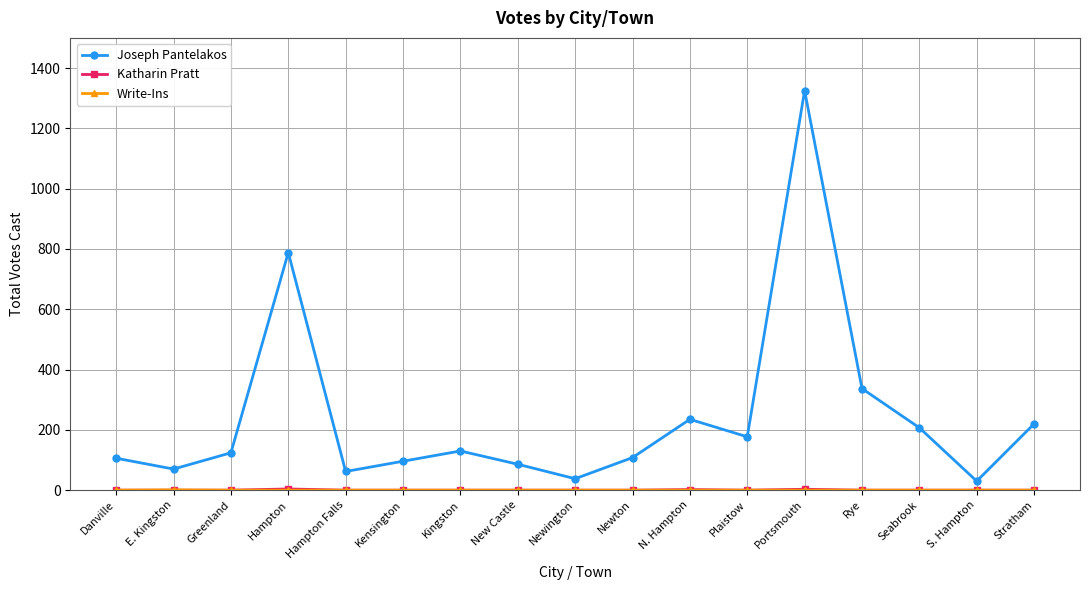

The value of Joseph Pantelakos at Rye is 337. True or false?

True